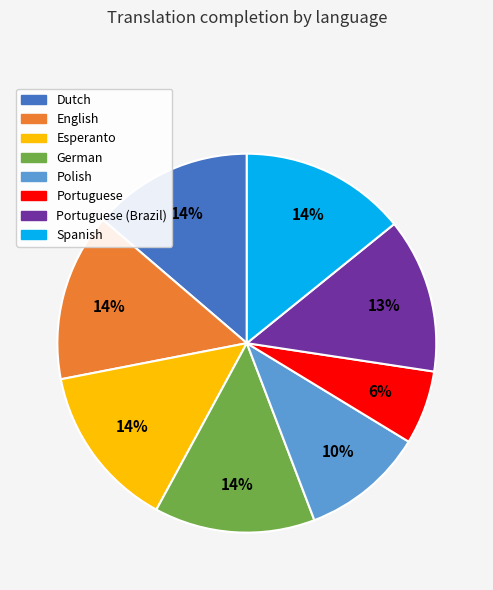

How many slices are in this pie chart?

8